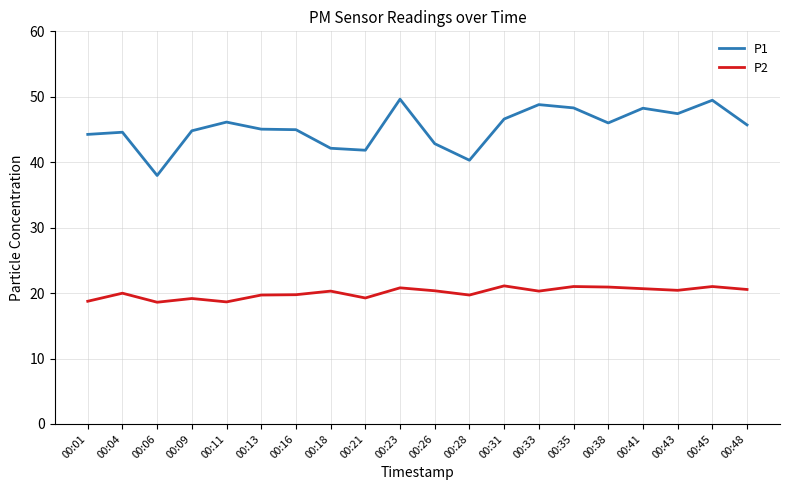

At which category does P2 reach its first local valley?

00:06